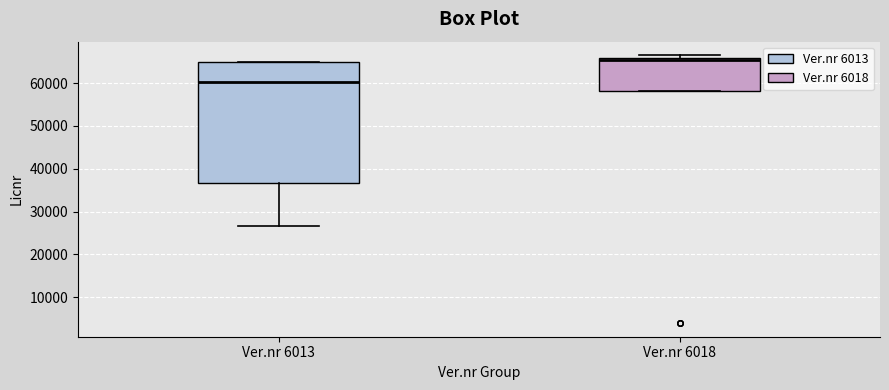

Where is the upper edge of the box for Ver.nr 6013 on the y-axis? The values are not printed on the chart, so give them approximately, as read against the axis.

65000